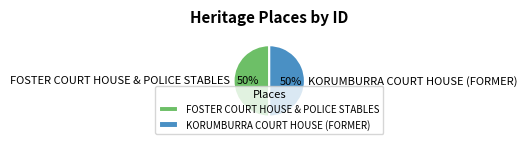

Combined, do FOSTER COURT HOUSE & POLICE STABLES and KORUMBURRA COURT HOUSE (FORMER) account for over 50%?

Yes